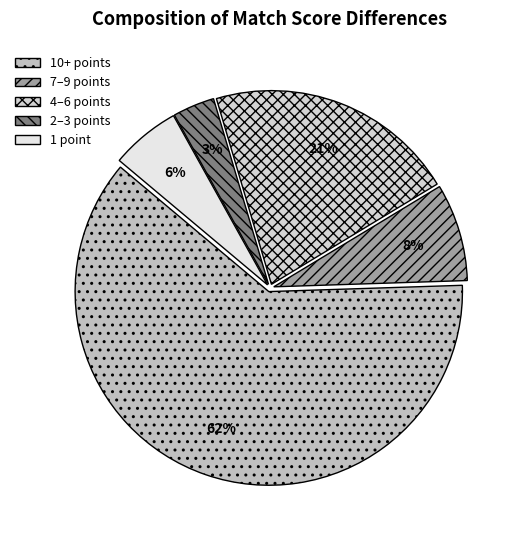

Count the number of slices in the pie.

5